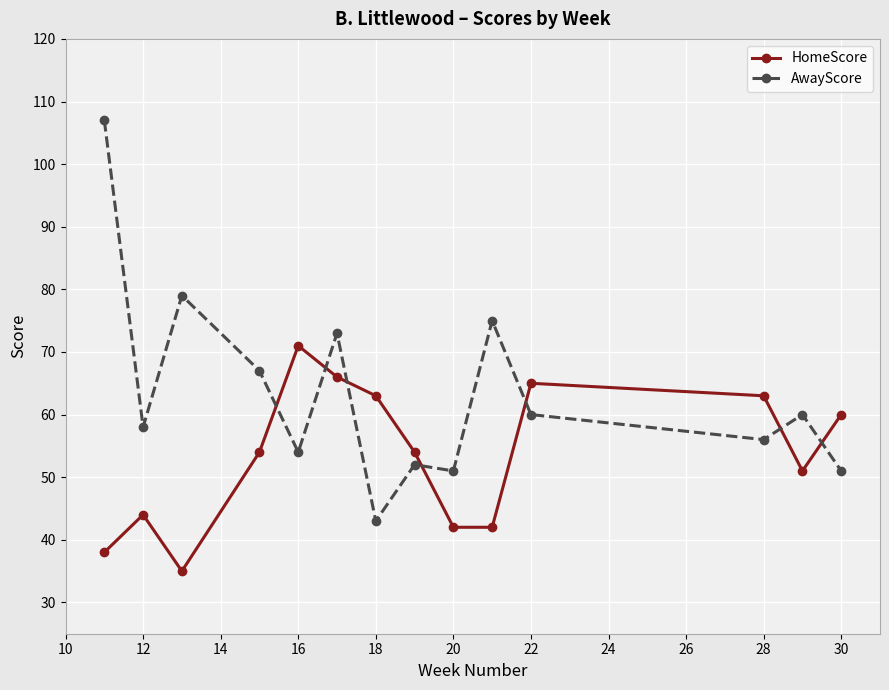

True or false: HomeScore has more than 2 interior local peaks.

True